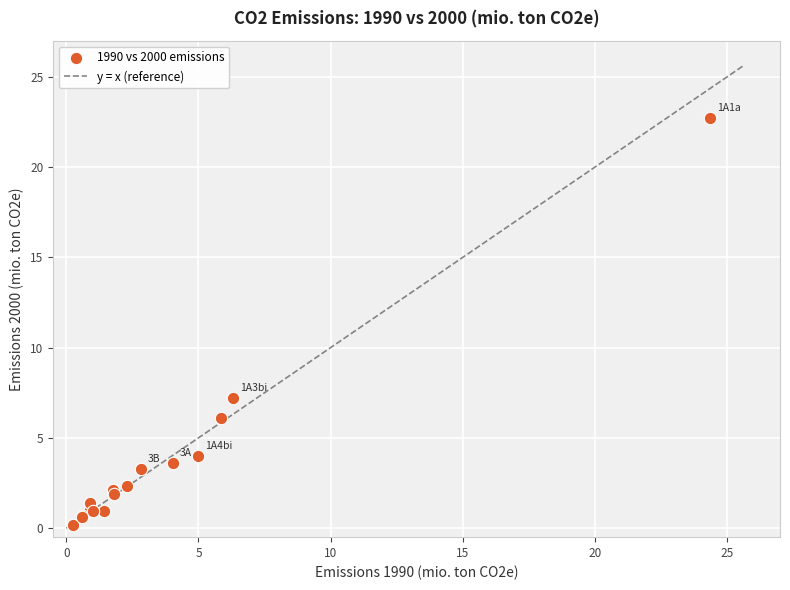

What Y value in the scatter plot is closest to 11?

7.2